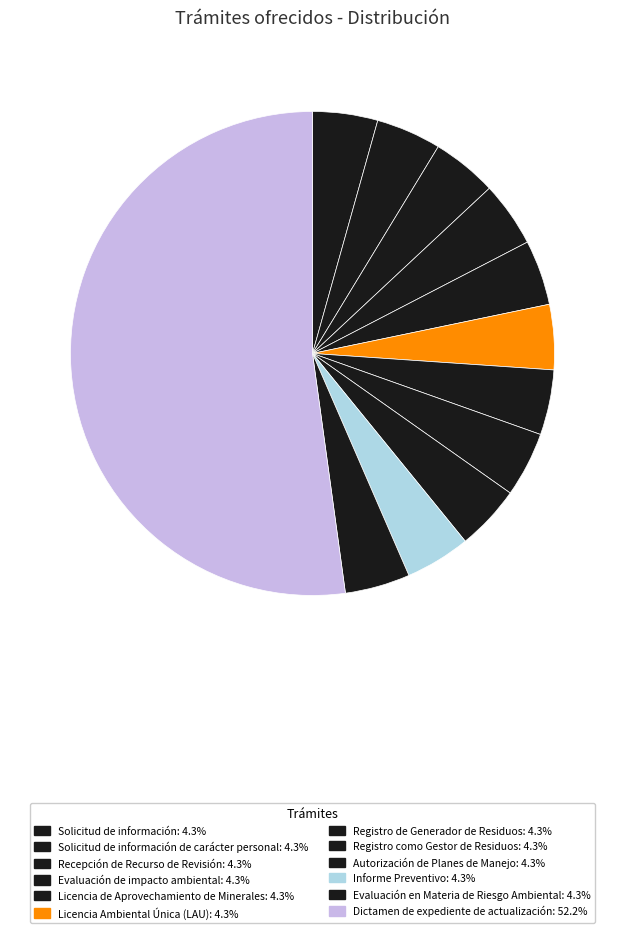

How many segments does this pie chart have?

12